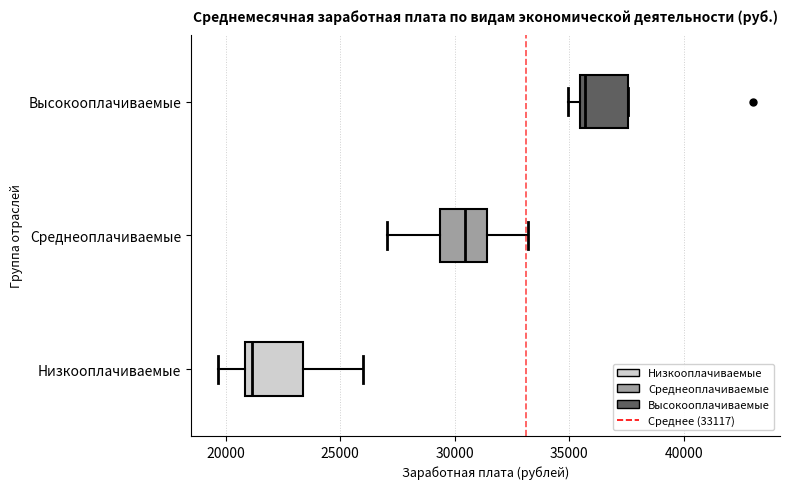

Reading bottom to top, read every box against the x-axis: the position of its median line, the range the box covers, and the ends of its whiskers. The values are not printed on the chart, so give them approximately, as read against the axis.

Низкооплачиваемые: median 21000 (just right of the box's left edge), box 21000 to 23500, whiskers 19500 to 26000
Среднеоплачиваемые: median 30500, box 29500 to 31500, whiskers 27000 to 33000
Высокооплачиваемые: median 35500 (just right of the box's left edge), box 35500 to 37500, whiskers 35000 to 37500